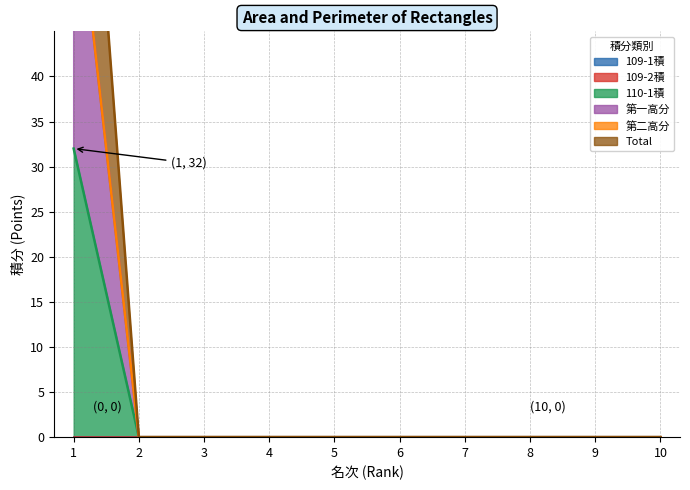

What is the average value of the 110-1積 series?

3